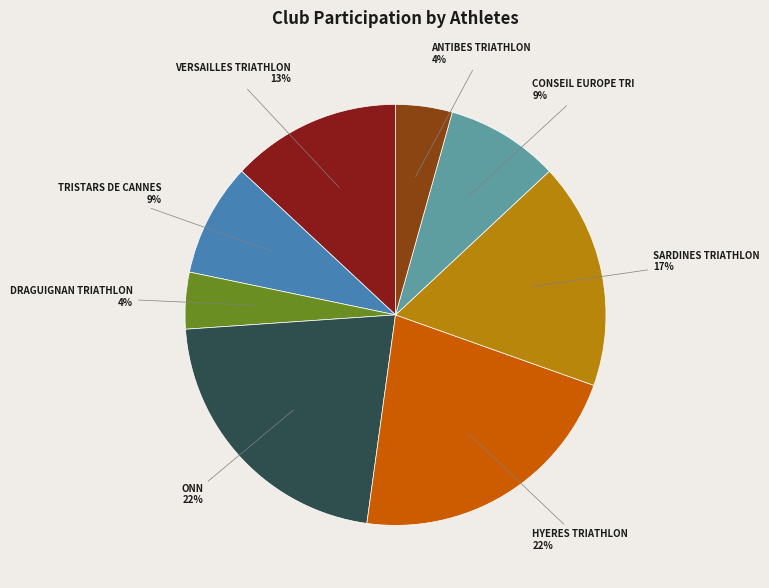

To the nearest percent, what is the difference between the ONN and VERSAILLES TRIATHLON slice percentages?

9%